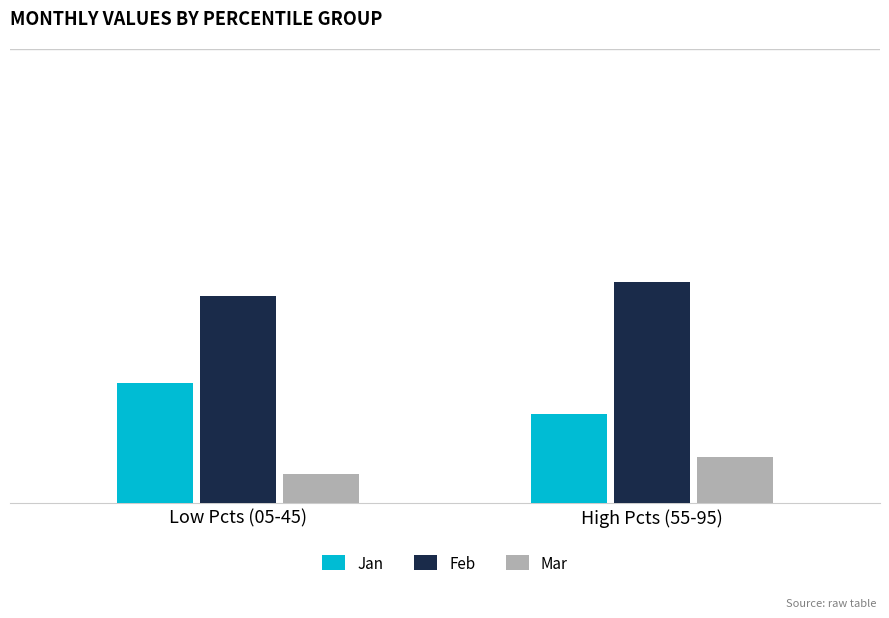

At which label is Mar closest to 0?

Low Pcts (05-45)